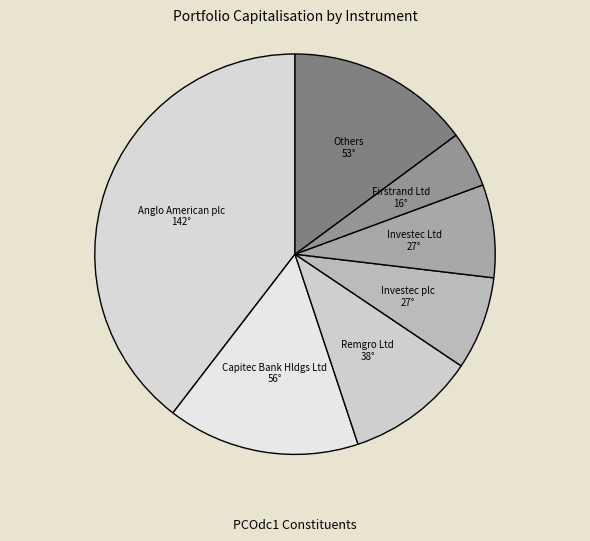

What is the largest slice in the pie chart?

Anglo American plc